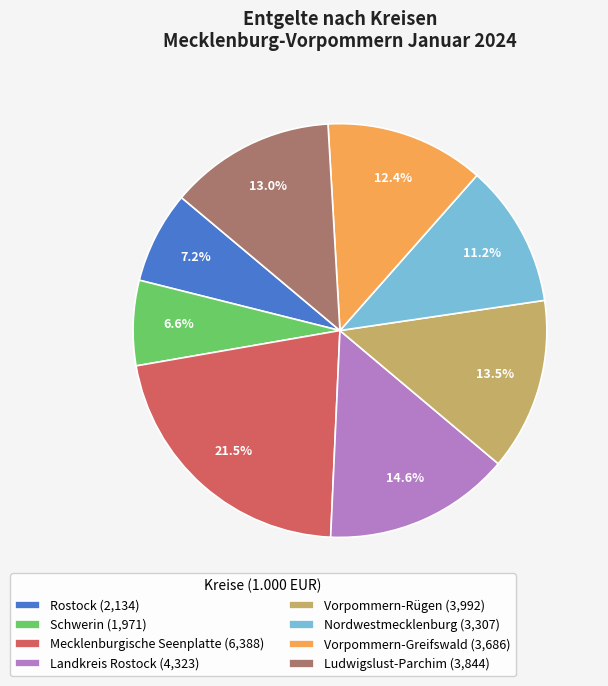

What percentage is the Nordwestmecklenburg slice, to the nearest percent?

11%